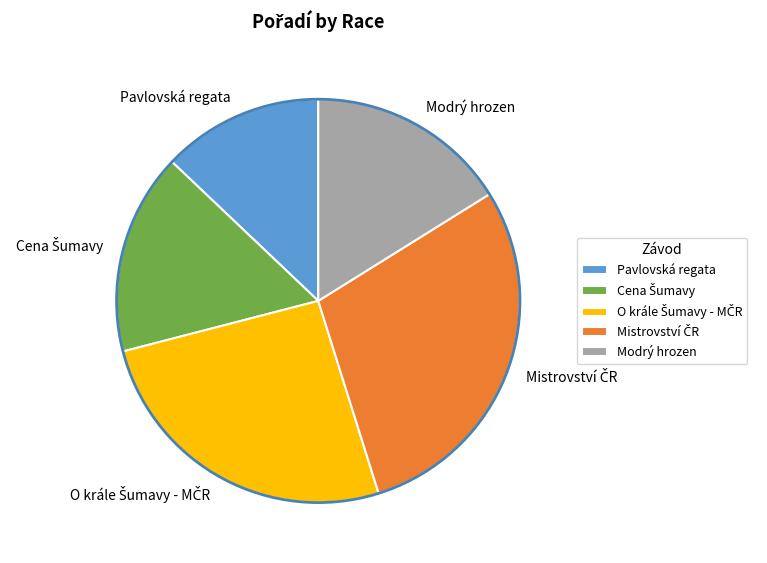

Is there any slice that represents more than half of the pie?

No